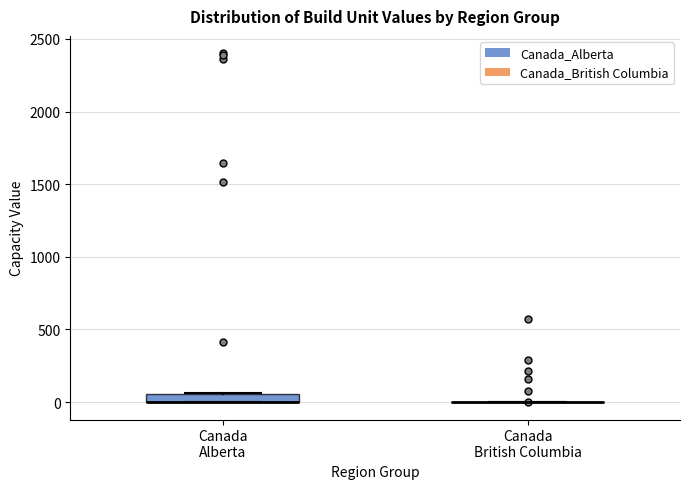

Which box is the tallest, from its lower edge to its upper edge?

Canada Alberta